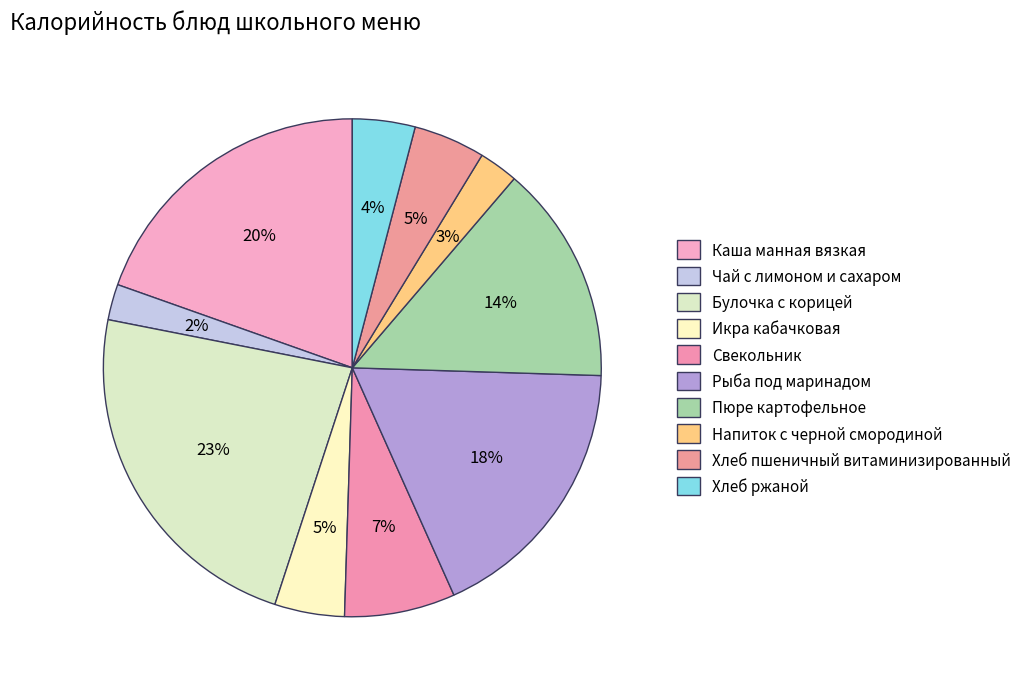

What is the largest slice in the pie chart?

Булочка с корицей